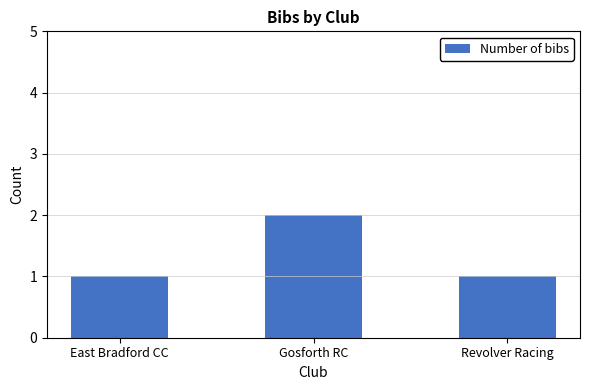

The value at Revolver Racing is 1. True or false?

True